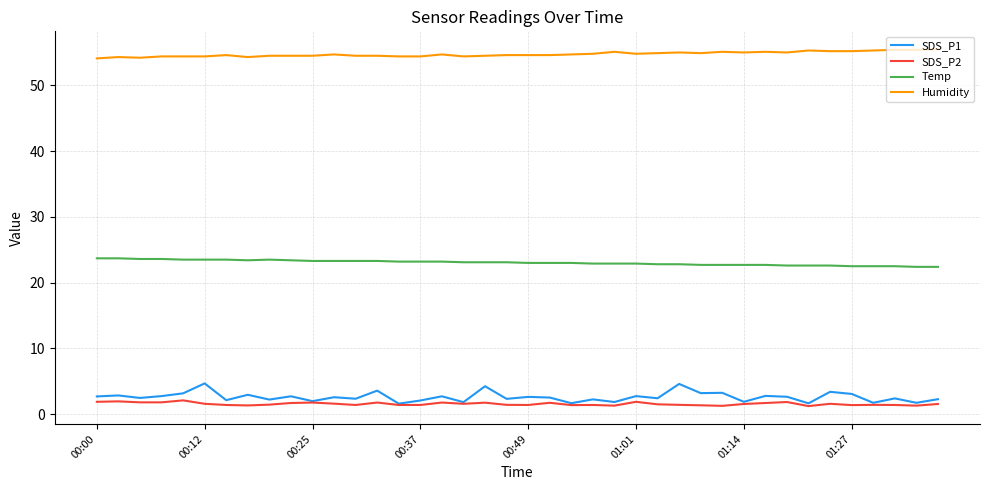

True or false: SDS_P2 and Temp intersect in this chart.

False